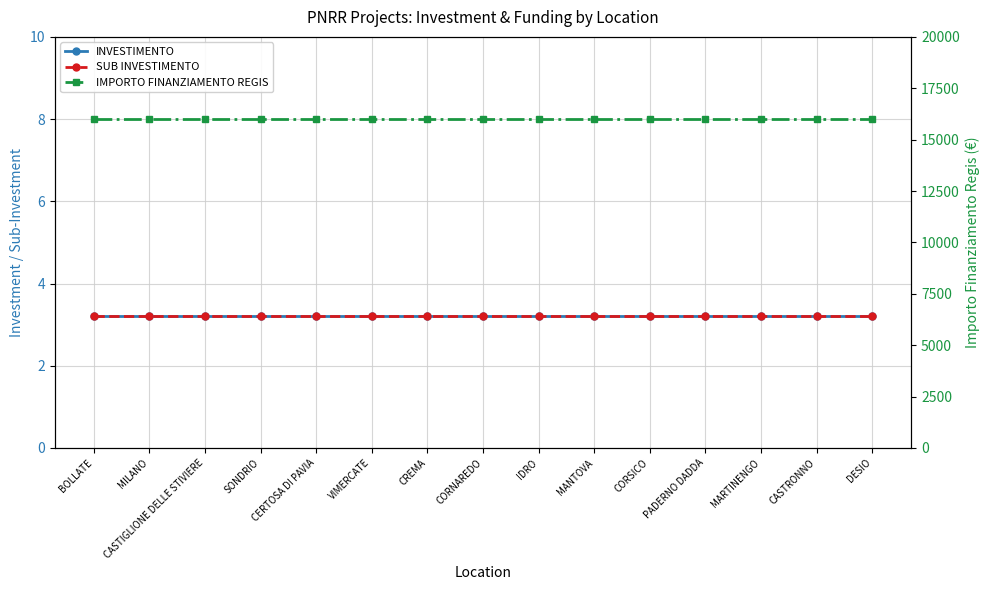

Which category has the lowest value in the IMPORTO FINANZIAMENTO REGIS series?

BOLLATE